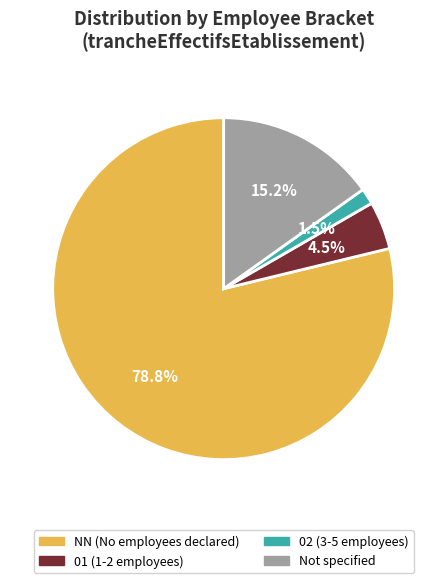

How many segments does this pie chart have?

4